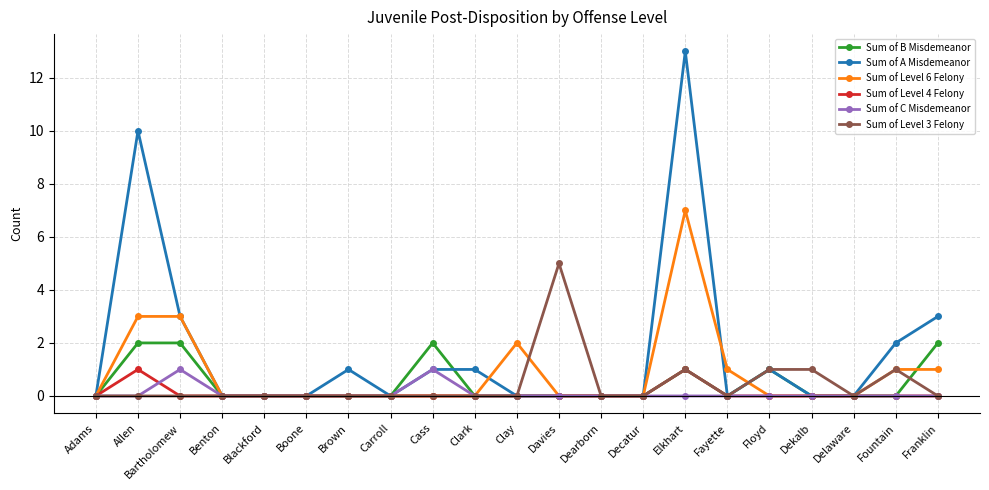

Does the chart have visible grid lines?

Yes